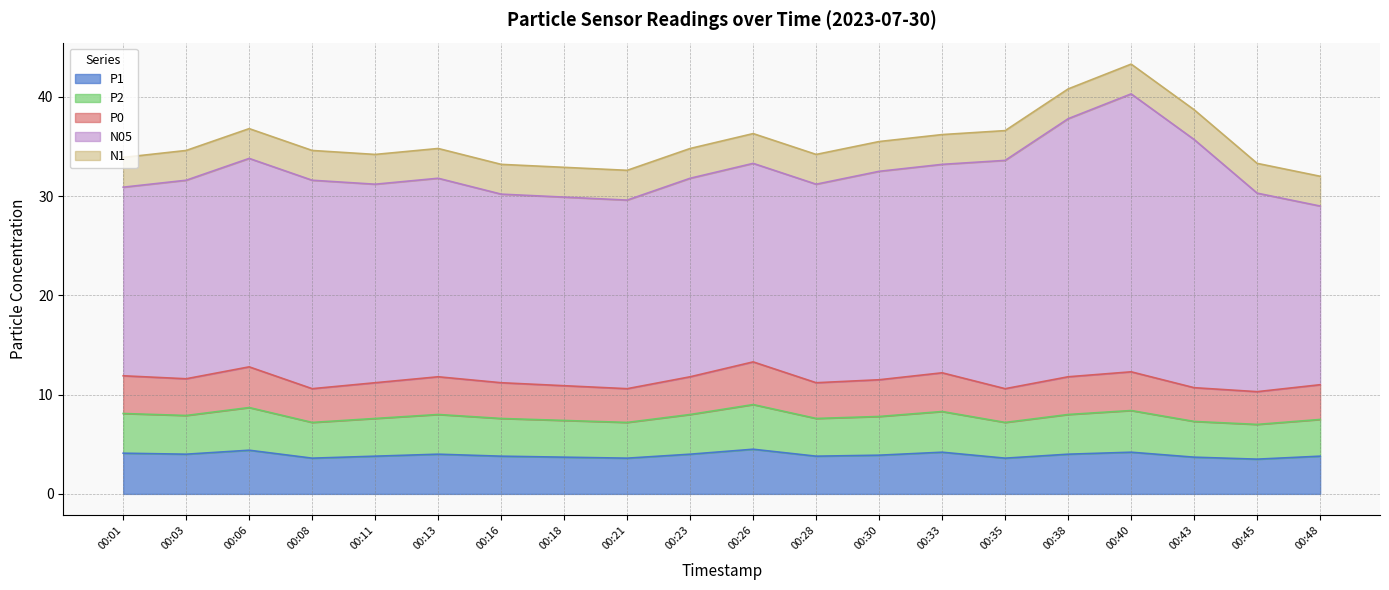

In P1, how many points are lower than both neighbors (excluding endpoints)?

6